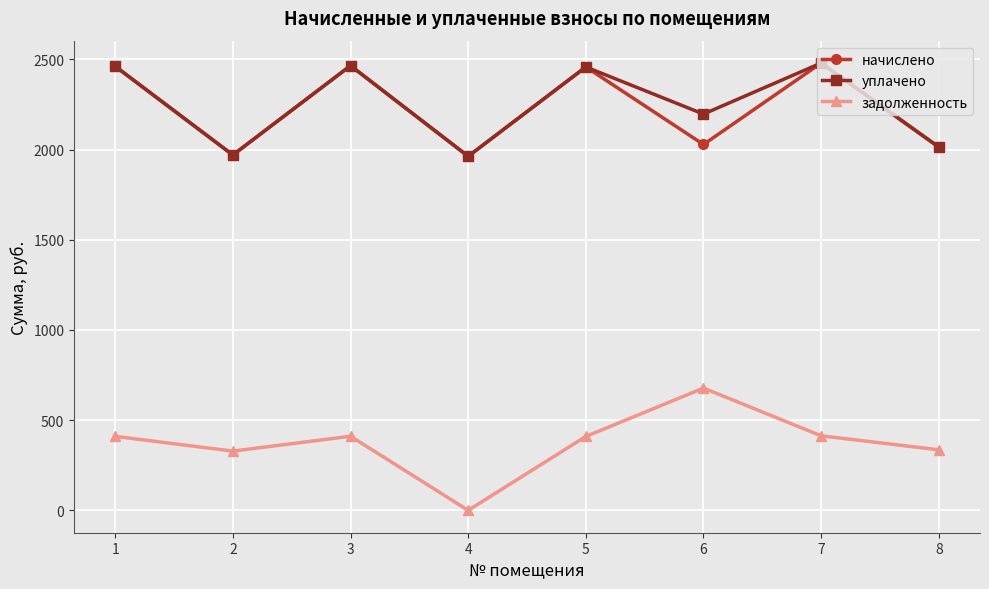

True or false: задолженность has a value of 409.7 at 5.

True